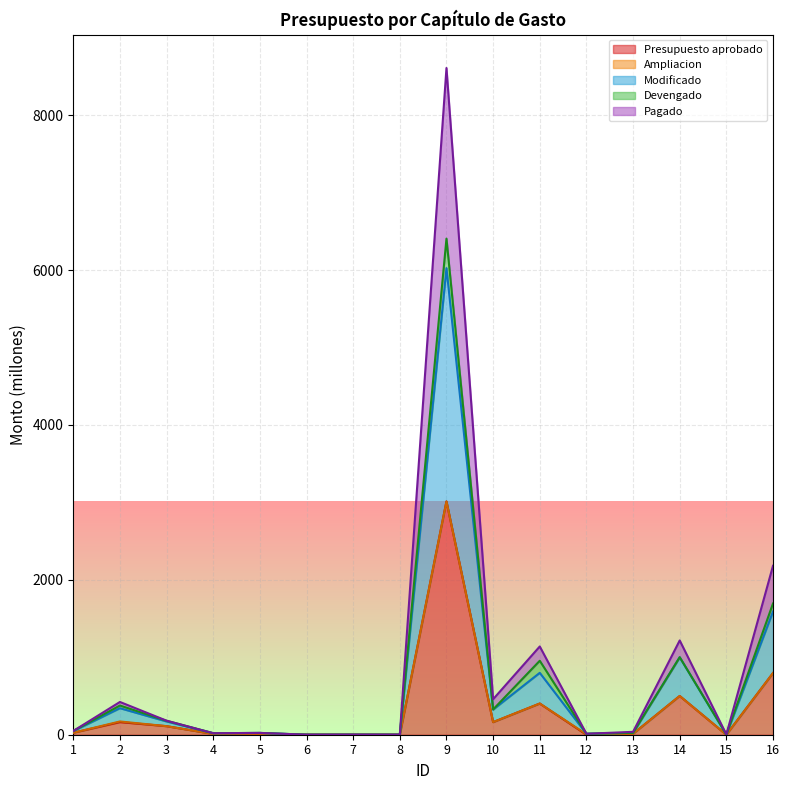

Is the value of Pagado at 6 greater than the value of Modificado at 4?

No